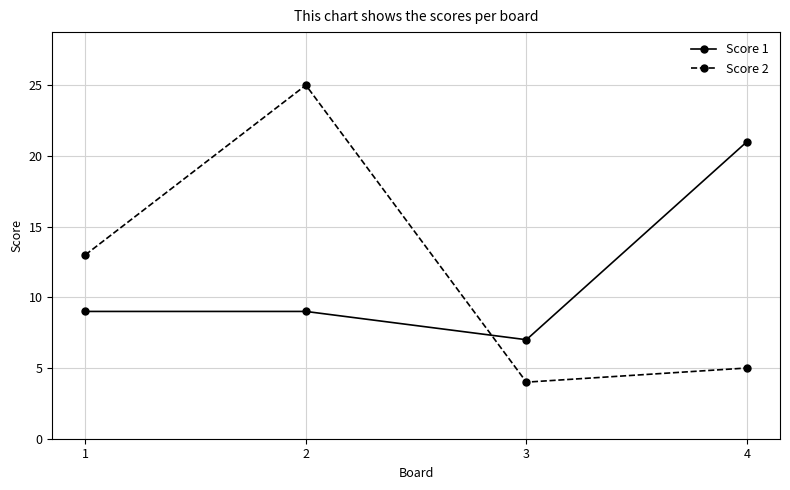

How many values in the Score 2 series are below 13?

2